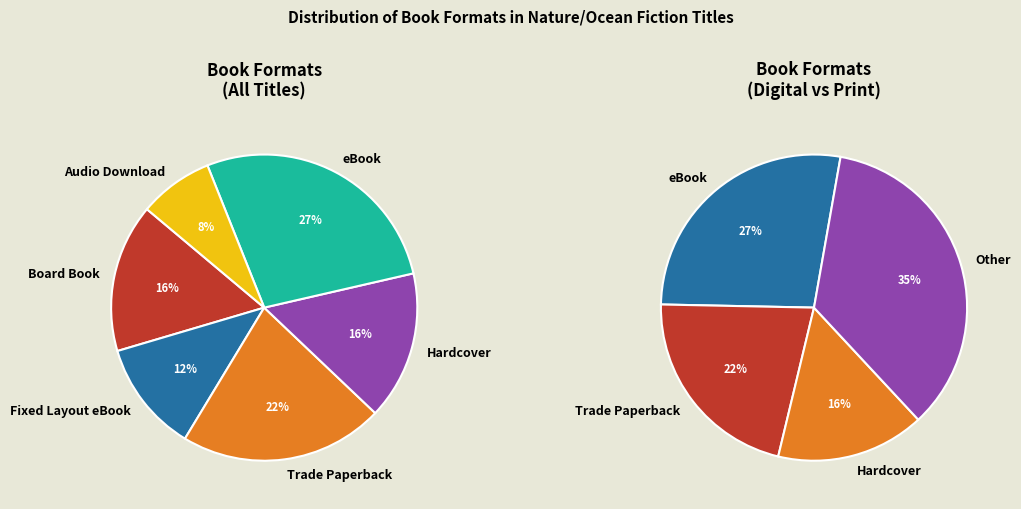

What percentage do Audio Download and Fixed Layout eBook together represent?

19.6%